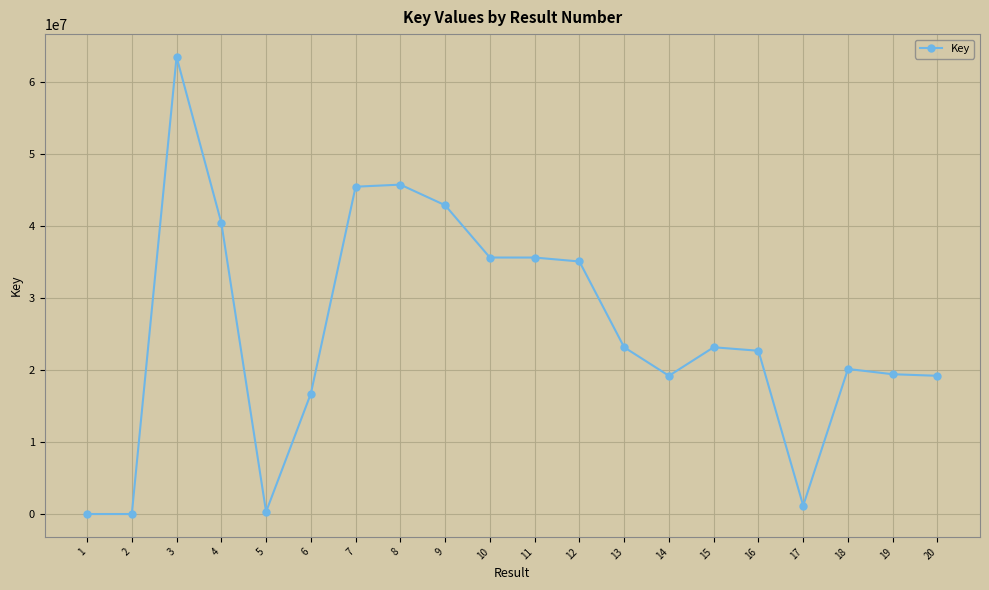

At which category does the data reach its first local peak?

3